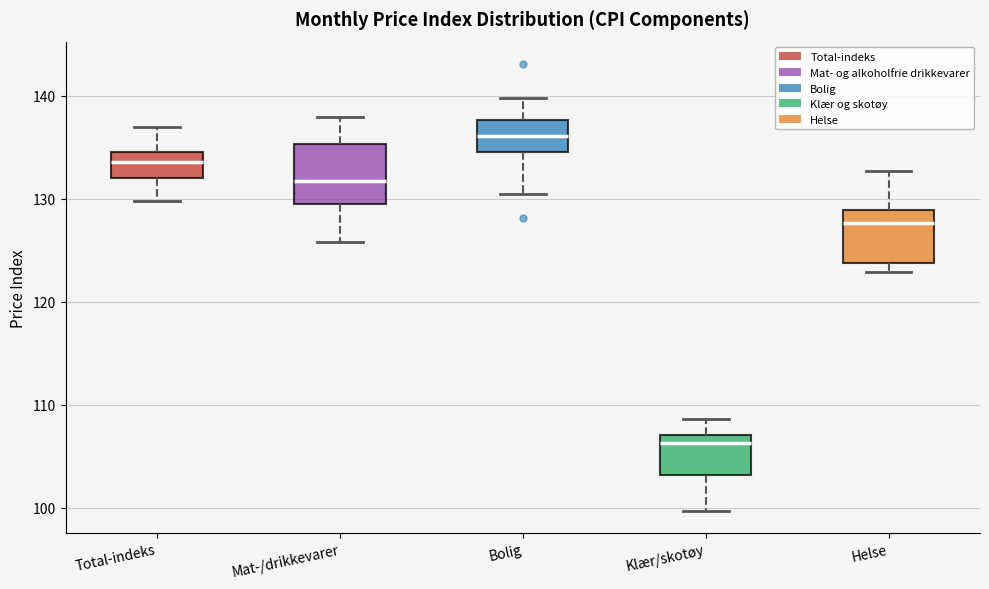

Where is the lower edge of the box for Total-indeks on the y-axis? The values are not printed on the chart, so give them approximately, as read against the axis.

132